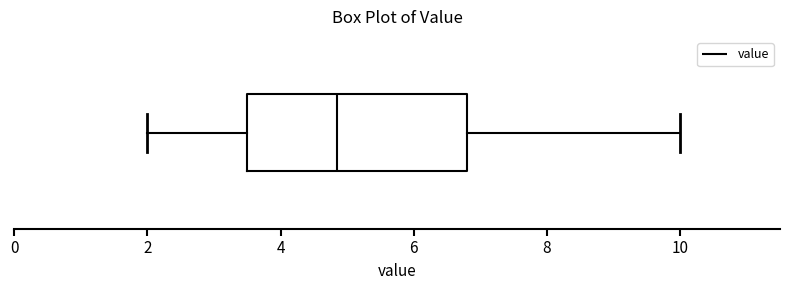

Transcribe this box plot: give where the median line is, the range the box spans, and where the two whiskers end, as read against the x-axis. The values are not printed on the chart, so give them approximately, as read against the axis.

median 4.8, box 3.6 to 6.8, whiskers 2.0 to 10.0